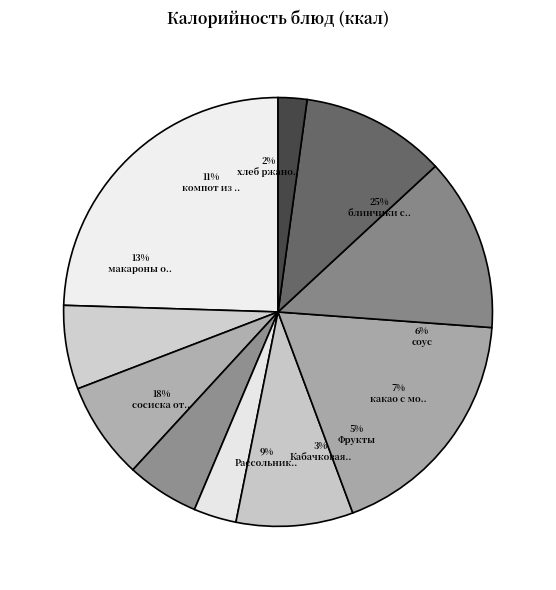

To the nearest percent, what percentage of the pie is Фрукты?

5%